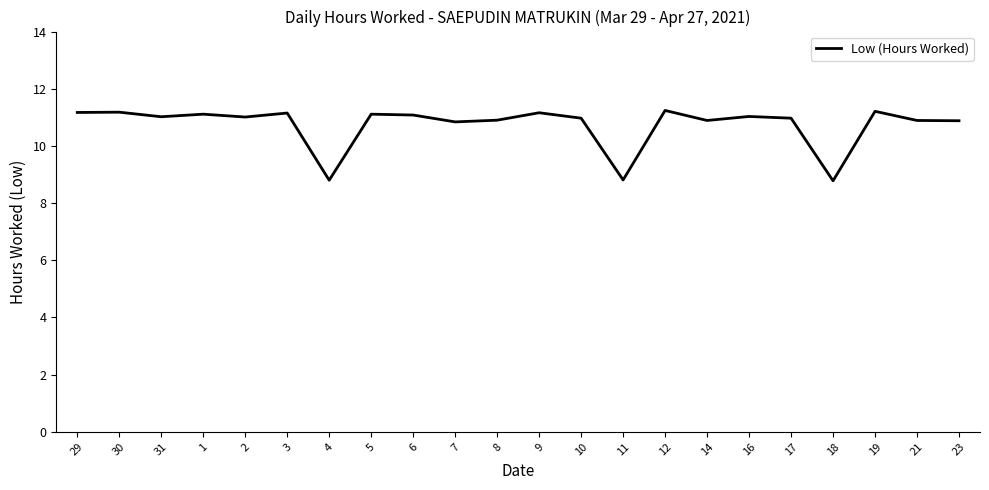

What is the difference between the maximum and minimum values?

2.5